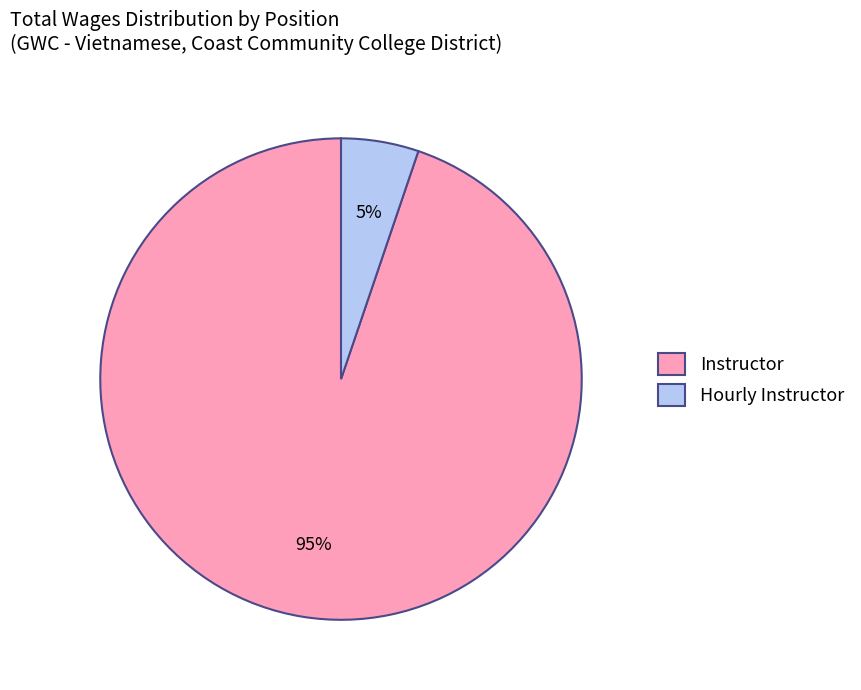

Which has a higher value, Hourly Instructor or Instructor?

Instructor